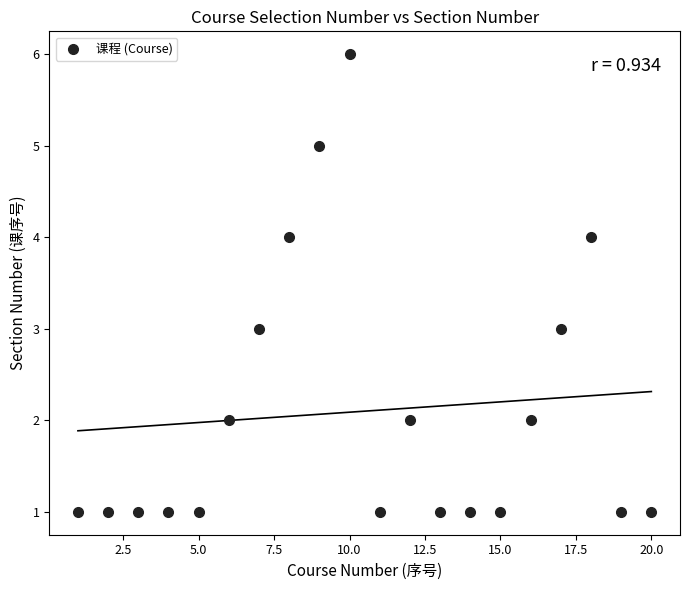

What is the range of Y values (max minus min)?

5